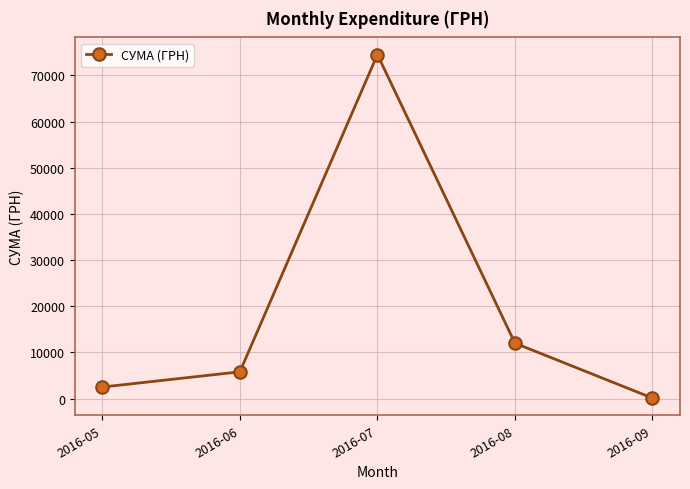

What is the value of the 3rd point from the left?

74500.0